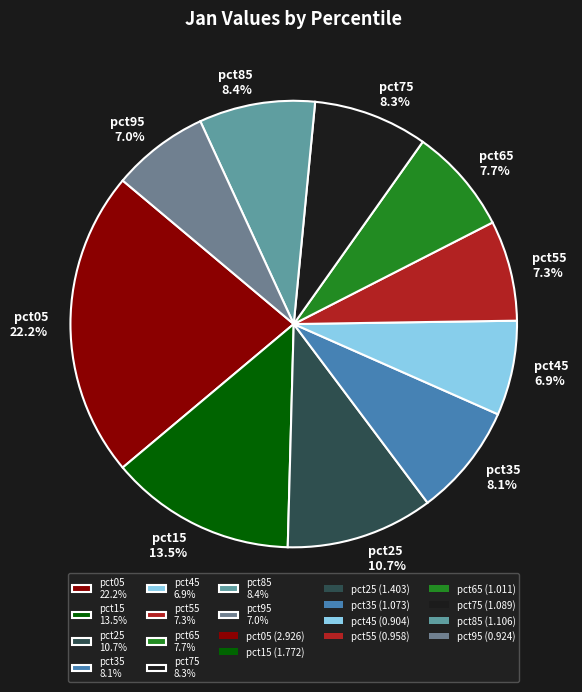

To the nearest percent, what is the difference between the largest and smallest slice percentages?

15%